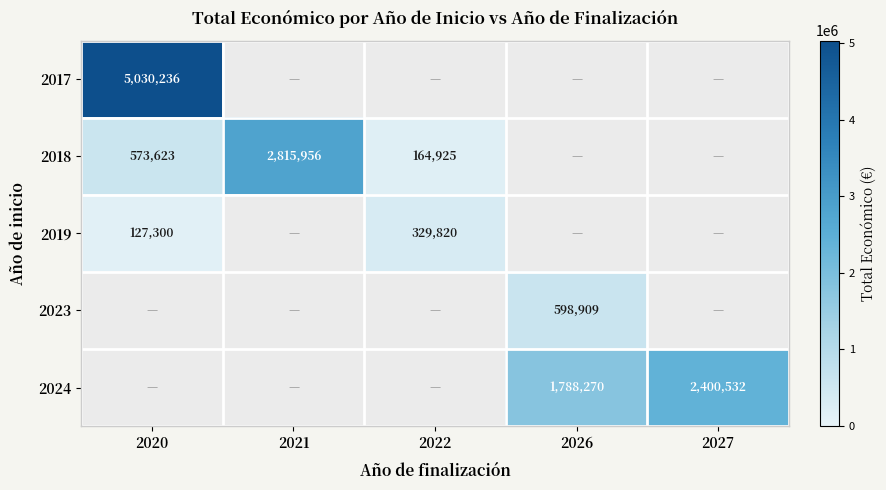

What is the sum of the 2024 values at 2027 and 2026?

4188802